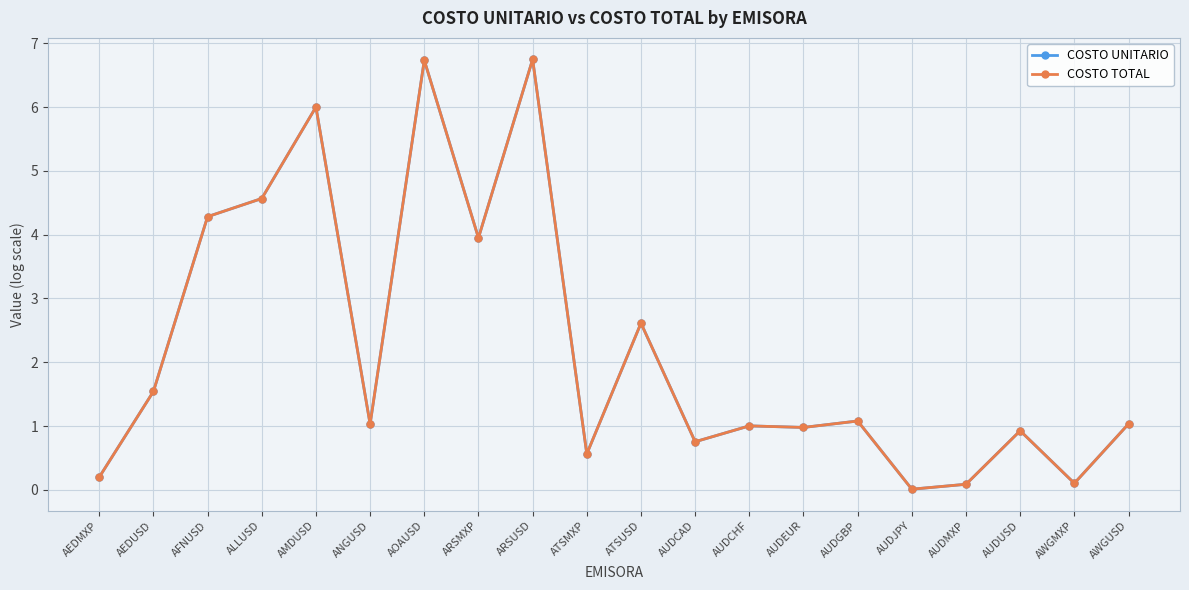

Does the chart have visible grid lines?

Yes